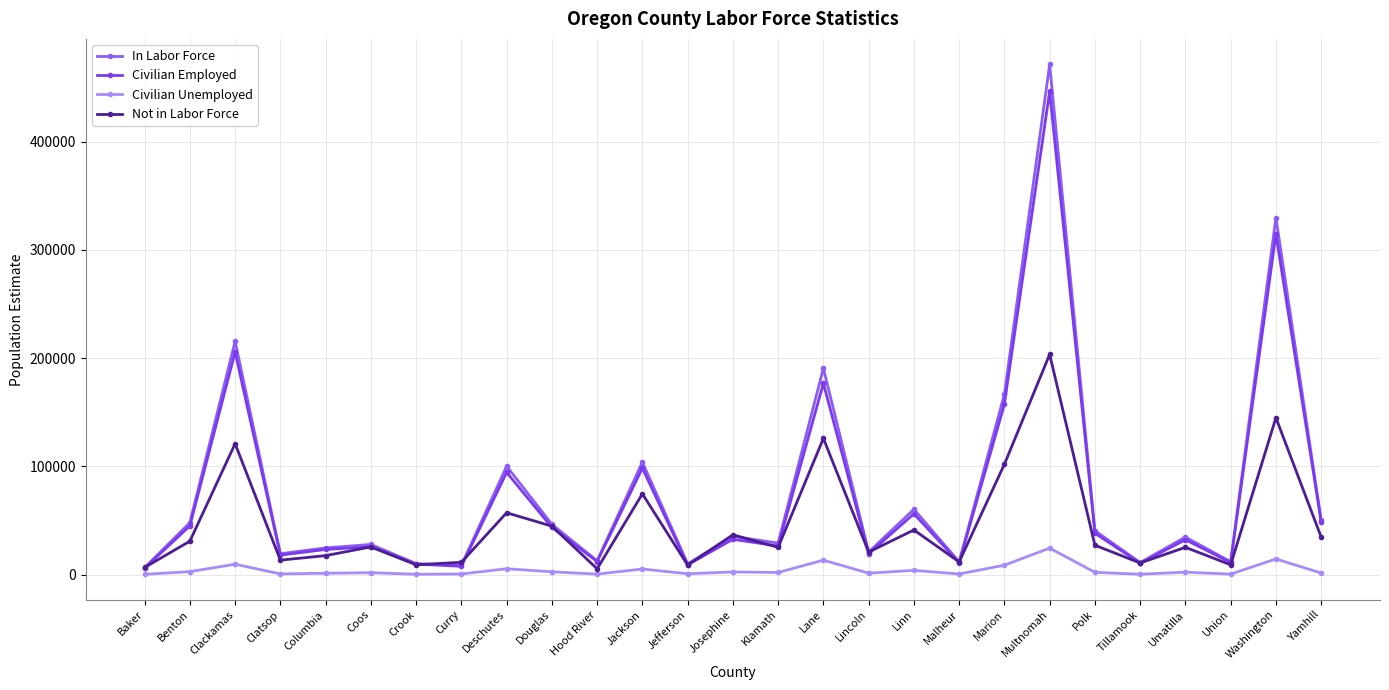

Reading right to left, list all the values displayed in this chart.

In Labor Force: 50482	329710	12081	34816	11307	40732	471195	166741	11944	60491	20986	190674	29273	35465	10134	104014	12895	46597	100251	8617	10361	28016	24844	19468	215482	48150	6563
Civilian Employed: 48759	314509	11394	32369	10756	38375	446317	157530	11189	56332	19457	176797	26586	32773	9172	98551	12246	43767	94505	7848	9845	25889	23394	18160	205620	45163	6112
Civilian Unemployed: 1677	14608	655	2405	525	2290	24622	8890	741	4116	1488	13540	2141	2640	962	5342	649	2767	5579	744	516	1948	1439	826	9758	2927	451
Not in Labor Force: 34810	145016	9227	25367	10929	27287	203460	102051	11906	41385	20984	125925	25337	36924	8980	74722	5509	44904	57273	11566	9226	25753	17708	13537	121066	31018	6751